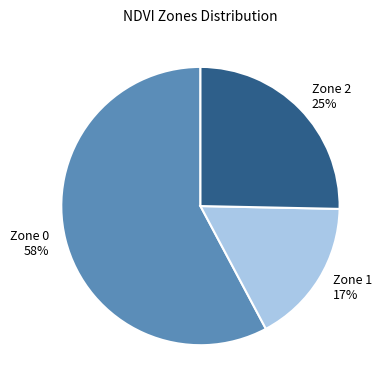

Is the sum of Zone 1 and Zone 0 greater than half?

Yes